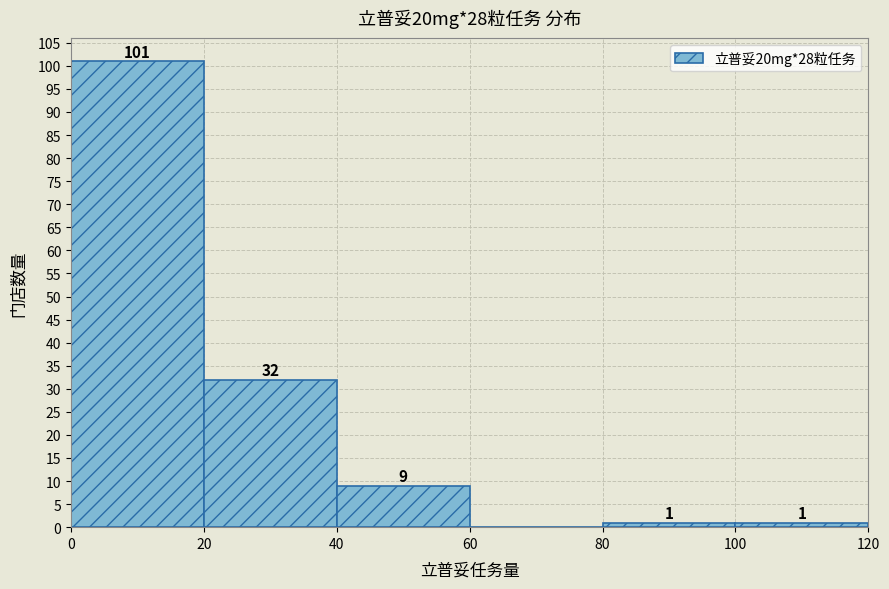

Which range on the x-axis has the tallest bar?

0 to 20